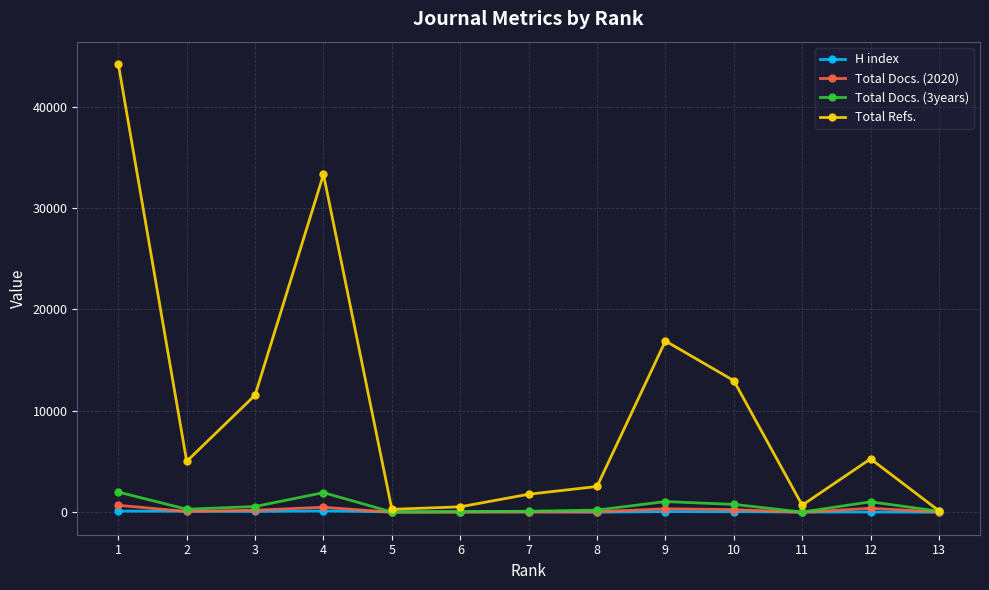

What is the sum of all Total Refs. values?

135319